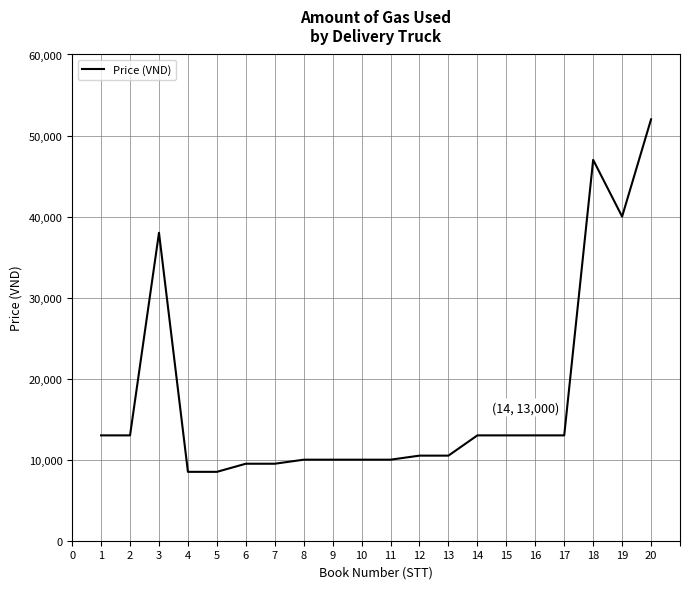

Reading left to right, list all the values displayed in this chart.

13000	13000	38000	8500	8500	9500	9500	10000	10000	10000	10000	10500	10500	13000	13000	13000	13000	47000	40000	52000